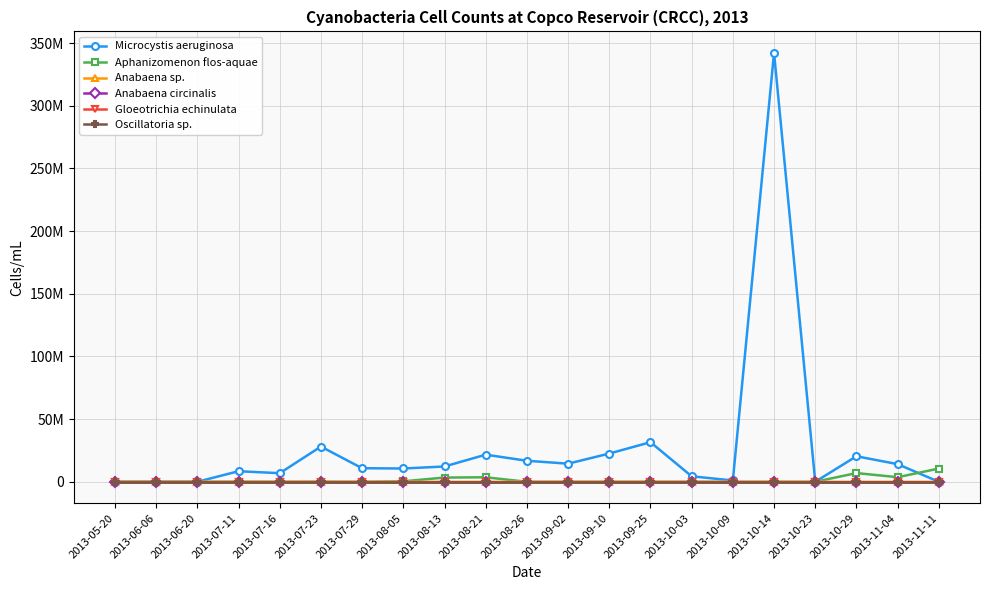

At which category is the sum across all series the highest?

2013-10-14